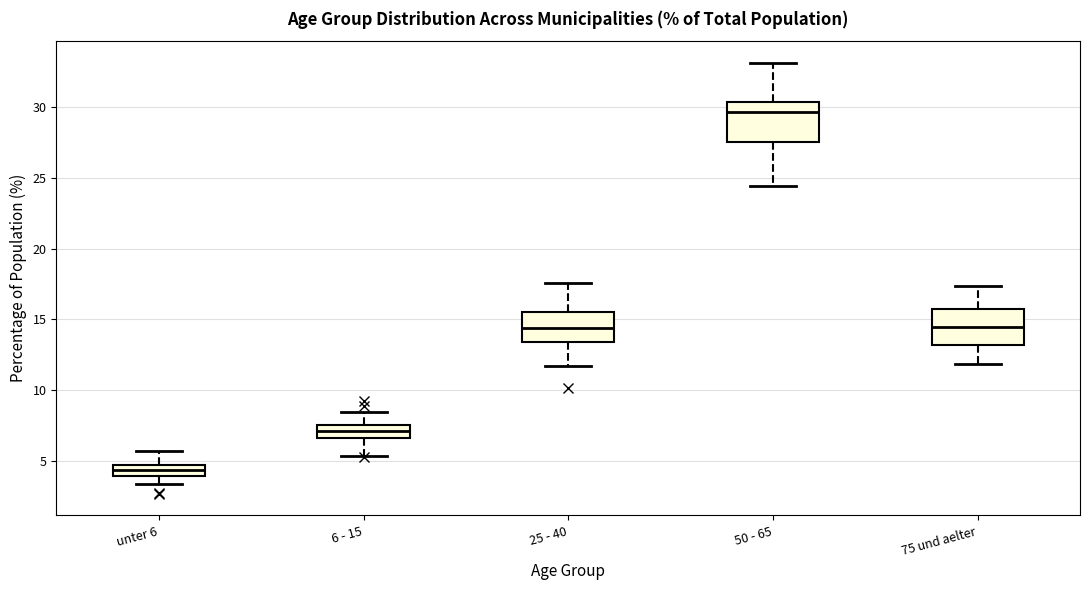

Which box has the highest median line?

50 - 65